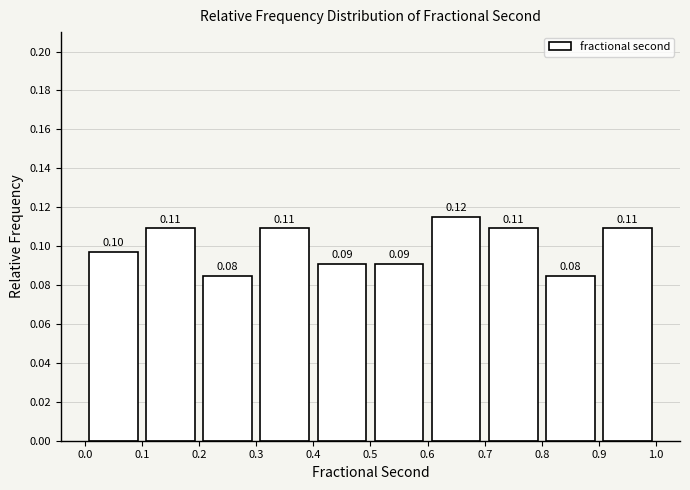

Which range on the x-axis has the tallest bar?

0.6 to 0.7